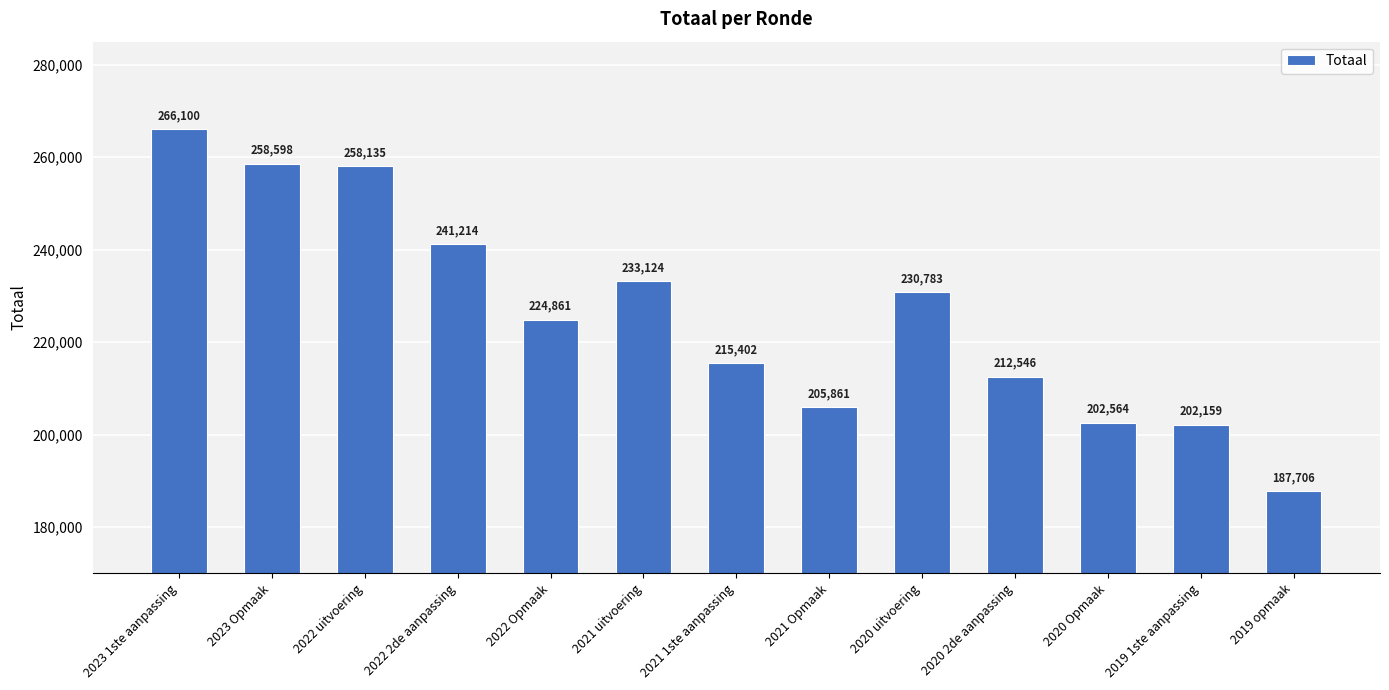

The chart shows a value of 129067 at 2022 uitvoering. True or false?

False